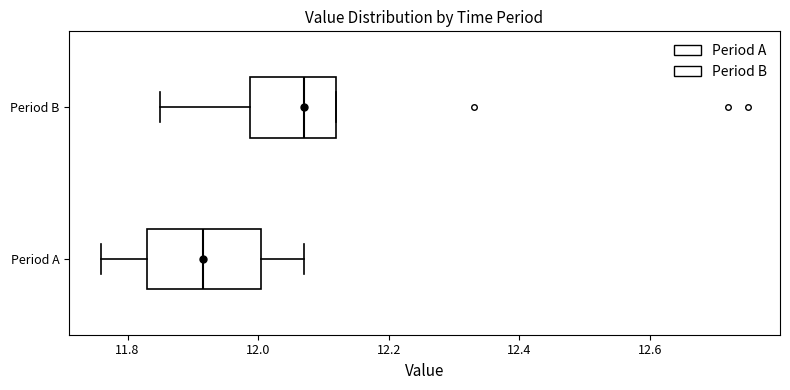

Where does the left whisker of the box for Period B end on the x-axis? The values are not printed on the chart, so give them approximately, as read against the axis.

11.86